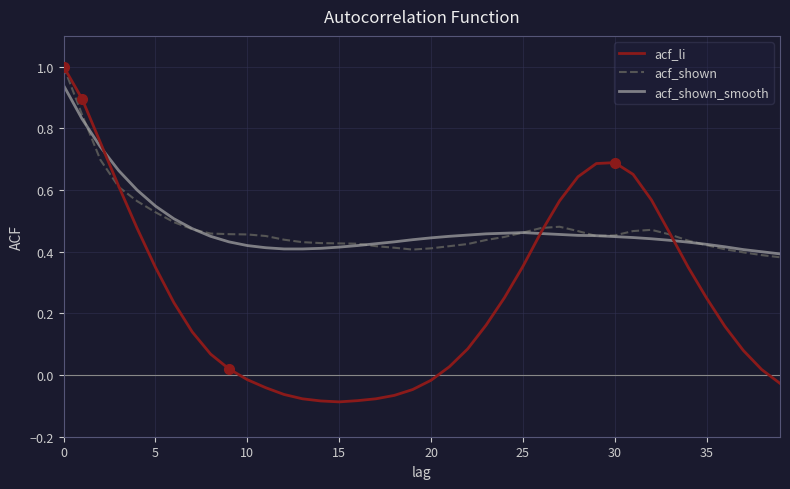

What is the maximum value shown in the chart?

1.0